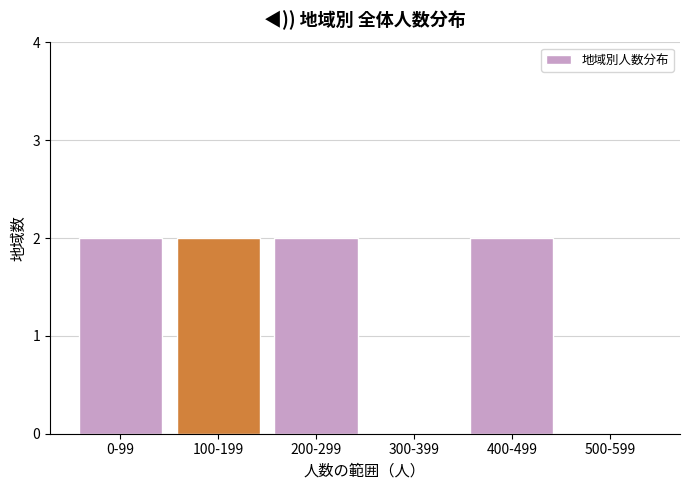

Reading right to left, transcribe all the data shown in this chart.

500-599=0	400-499=2	300-399=0	200-299=2	100-199=2	0-99=2